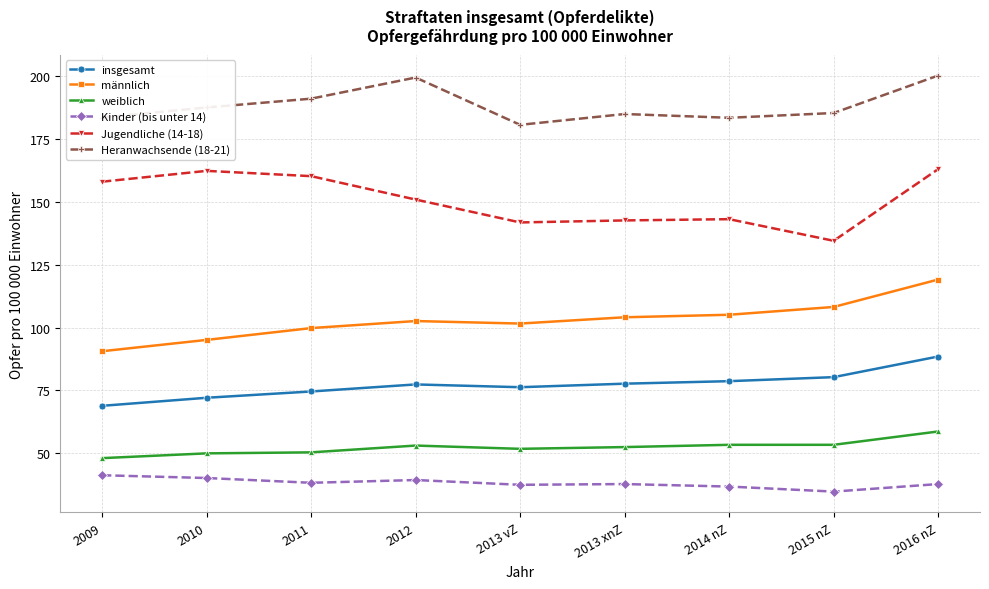

What is the value of the Kinder (bis unter 14) point at the 8th from the left?

34.8